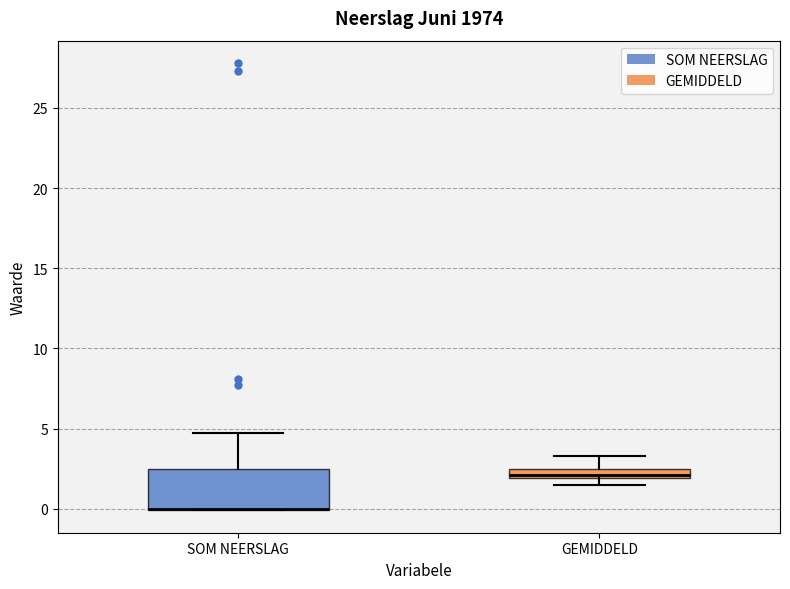

Where is the lower edge of the box for SOM NEERSLAG on the y-axis? The values are not printed on the chart, so give them approximately, as read against the axis.

0.0